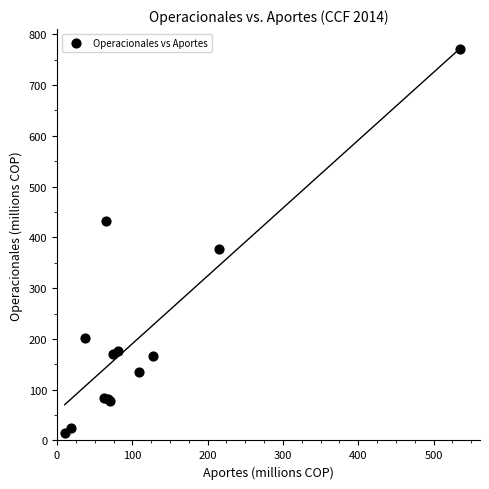

What Y value in the scatter plot is closest to 392?

376.9